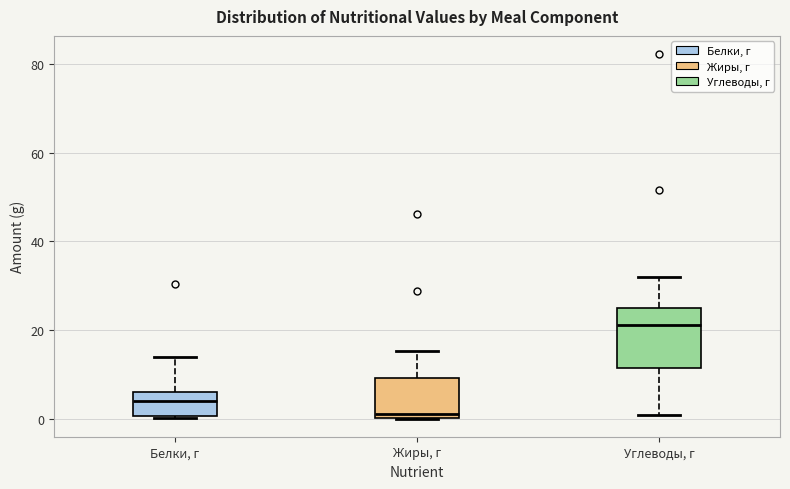

Reading left to right, read every box against the y-axis: the position of its median line, the range the box covers, and the ends of its whiskers. The values are not printed on the chart, so give them approximately, as read against the axis.

Белки, г: median 4, box 0 to 6, whiskers 0 to 14
Жиры, г: median 2, box 0 to 10, whiskers 0 to 16
Углеводы, г: median 22, box 12 to 26, whiskers 0 to 32